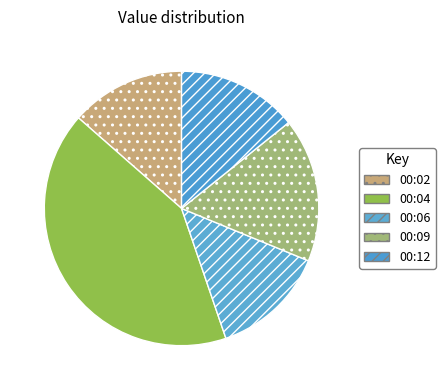

How many segments does this pie chart have?

5